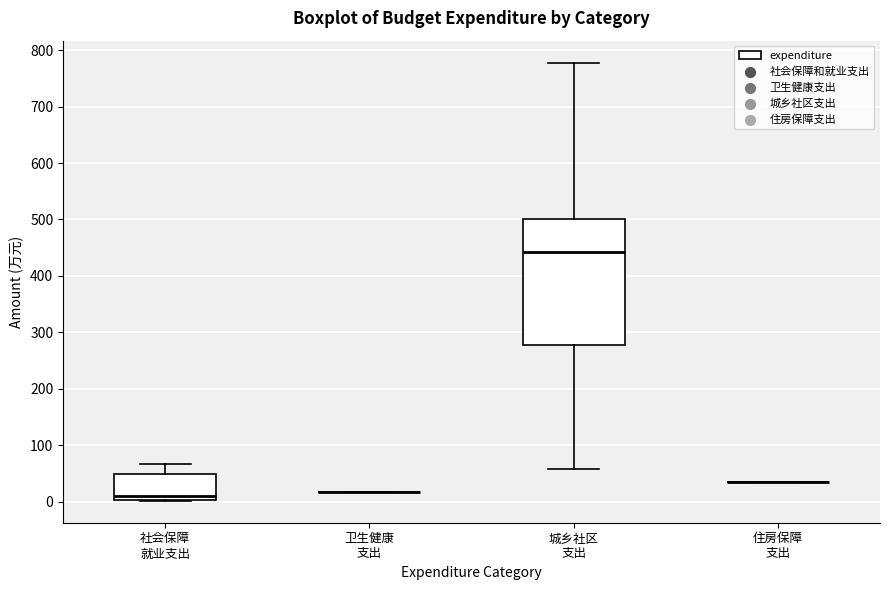

Reading left to right, transcribe this box plot: for each box, give where its median line is, the range the box spans, and where its two whiskers end, as read against the y-axis. The values are not printed on the chart, so give them approximately, as read against the axis.

社会保障 就业支出: median 10, box 0 to 50, whiskers 0 to 70
卫生健康 支出: box collapsed to a line at 20, whiskers 20 to 20
城乡社区 支出: median 440, box 280 to 500, whiskers 60 to 780
住房保障 支出: box collapsed to a line at 40, whiskers 40 to 40